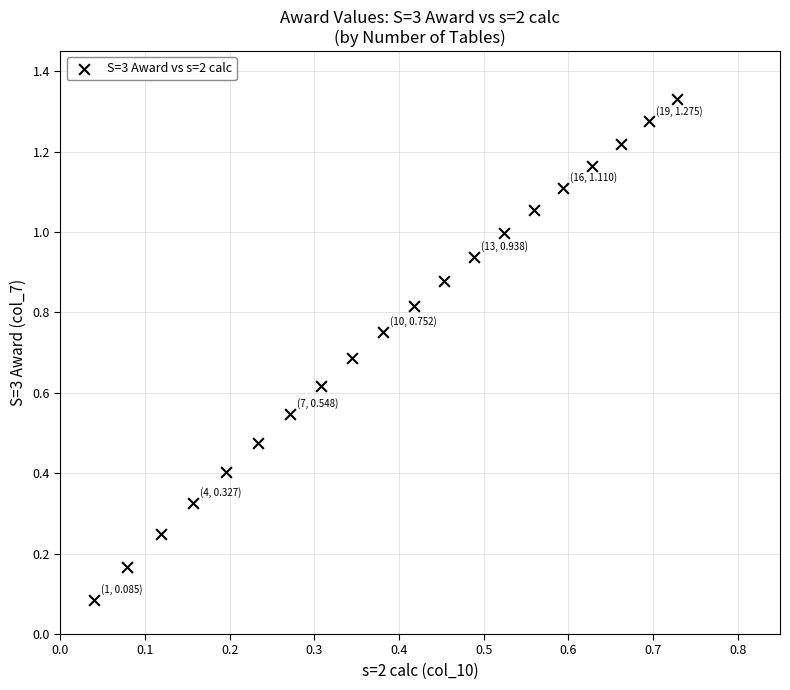

What is the range of X values (max minus min)?

0.7